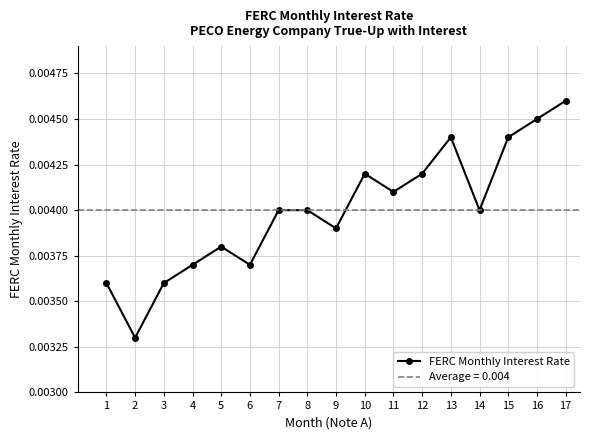

The value at 6 is 0.0. True or false?

False